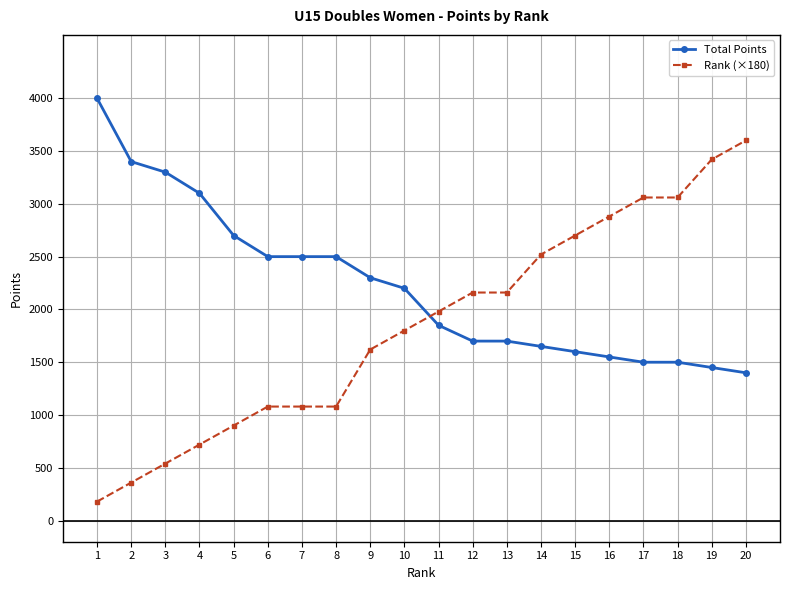

Reading left to right, what are all the values shown in this chart?

Total Points: 4000	3400	3300	3100	2700	2500	2500	2500	2300	2200	1850	1700	1700	1650	1600	1550	1500	1500	1450	1400
Rank (×180): 180	360	540	720	900	1080	1080	1080	1620	1800	1980	2160	2160	2520	2700	2880	3060	3060	3420	3600